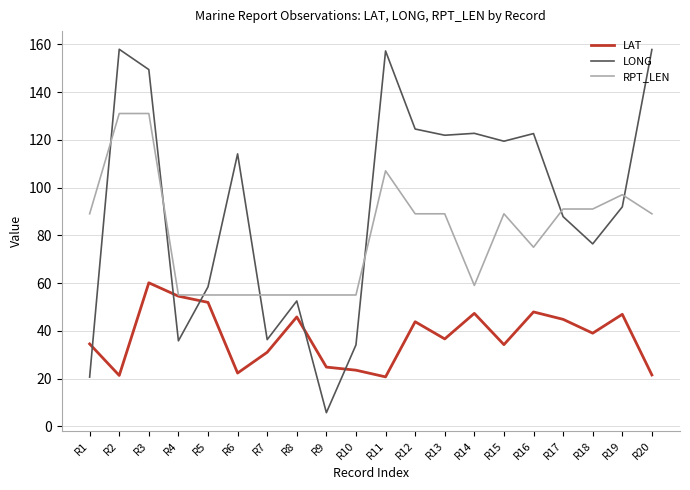

Does the chart display data point markers on the line(s)?

No